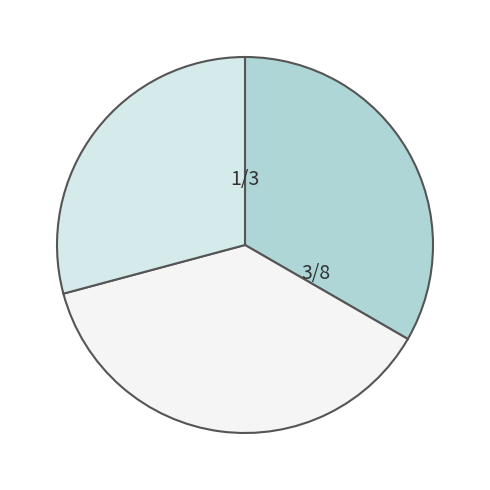

Does any single category account for the majority?

No